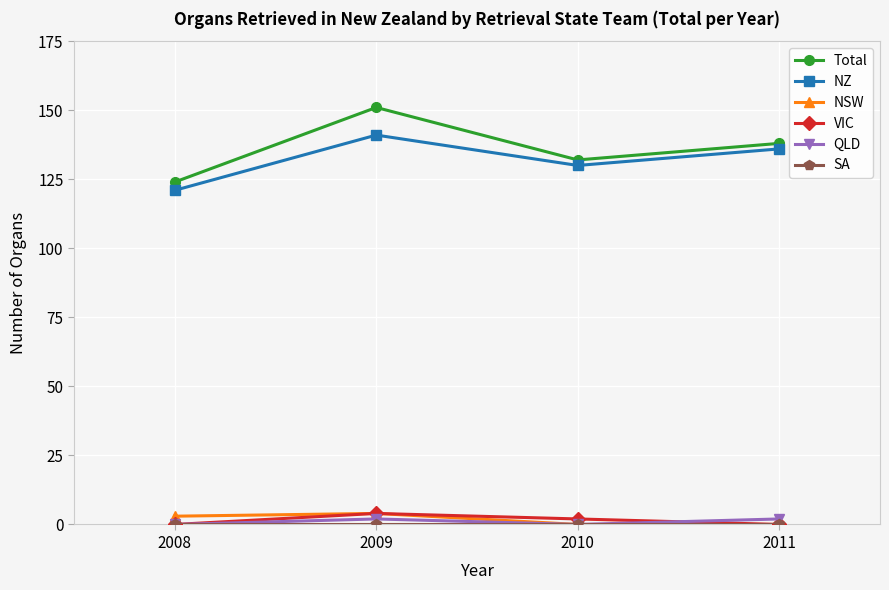

What is the spread (max minus min) of values at 2011?

138